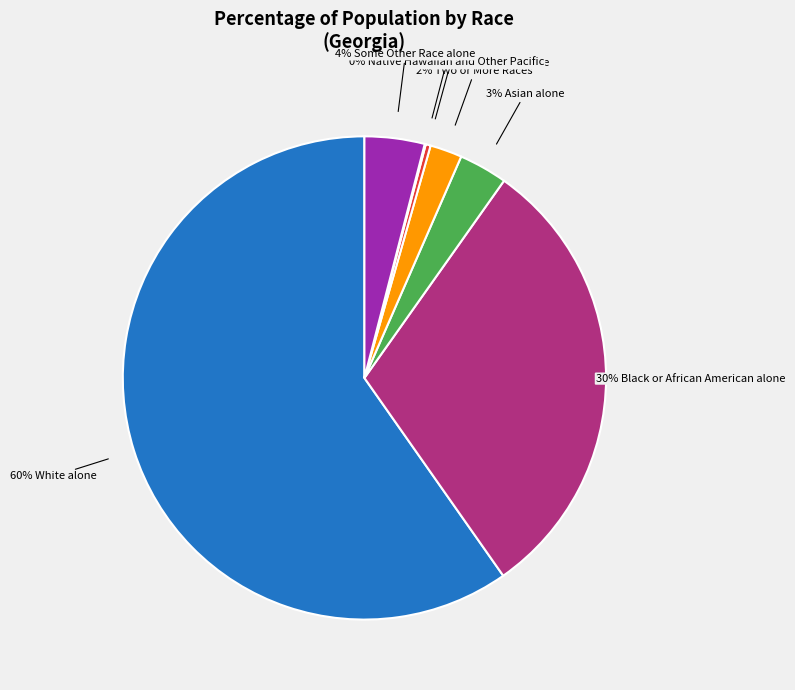

Is there a majority slice in this chart?

Yes